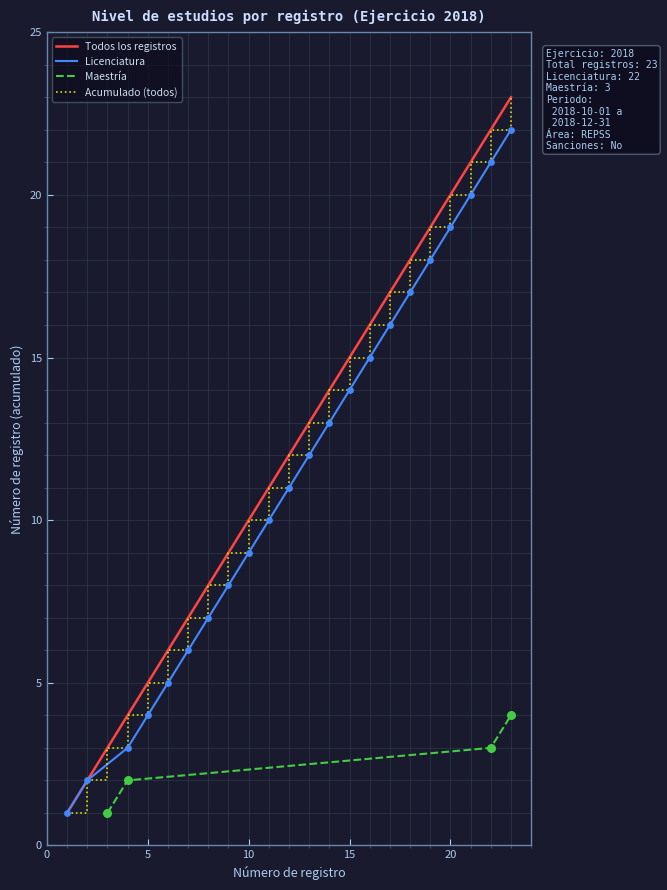

Is it true that Licenciatura equals 6 at 5?

False